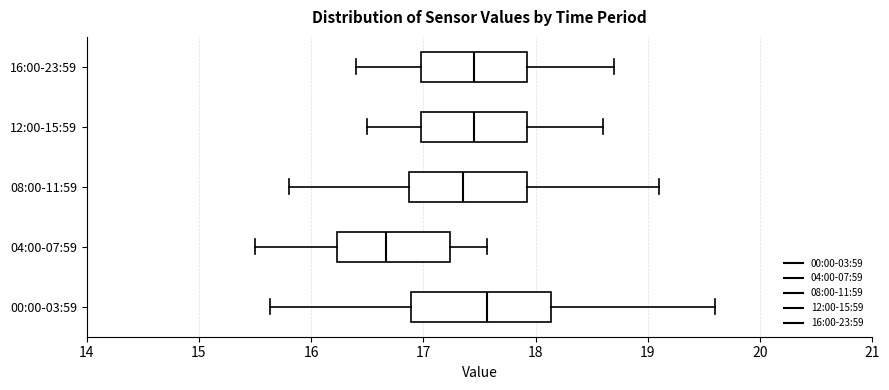

Reading bottom to top, read every box against the x-axis: the position of its median line, the range the box covers, and the ends of its whiskers. The values are not printed on the chart, so give them approximately, as read against the axis.

00:00-03:59: median 17.6, box 16.9 to 18.1, whiskers 15.6 to 19.6
04:00-07:59: median 16.7, box 16.2 to 17.2, whiskers 15.5 to 17.6
08:00-11:59: median 17.4, box 16.9 to 17.9, whiskers 15.8 to 19.1
12:00-15:59: median 17.5, box 17.0 to 17.9, whiskers 16.5 to 18.6
16:00-23:59: median 17.5, box 17.0 to 17.9, whiskers 16.4 to 18.7